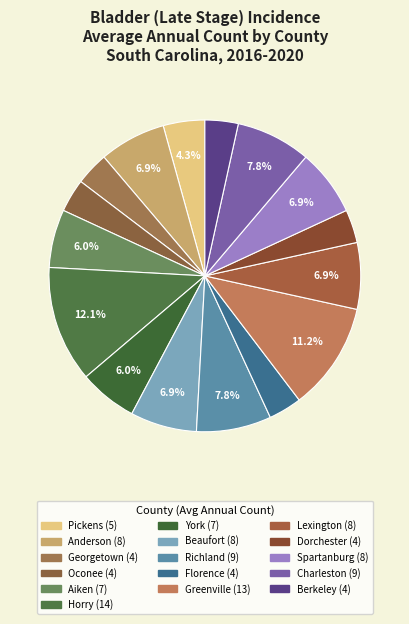

How many slices are in this pie chart?

16